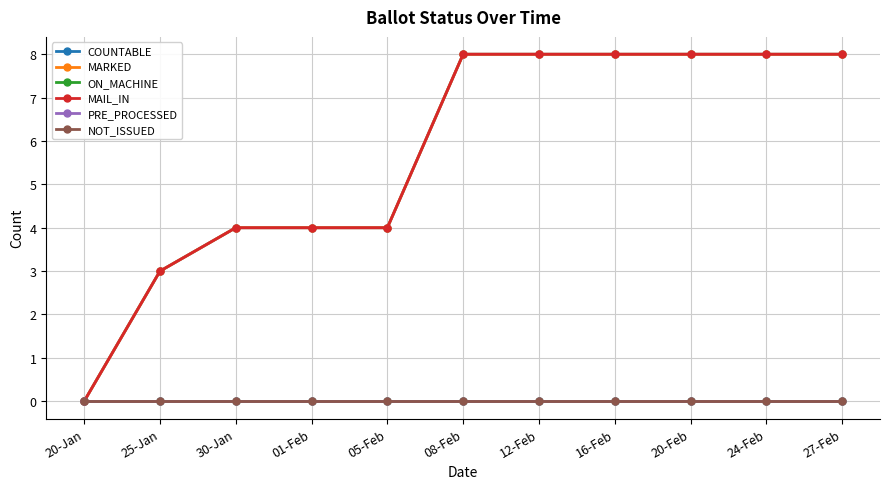

Which series has the largest range (max minus min)?

COUNTABLE